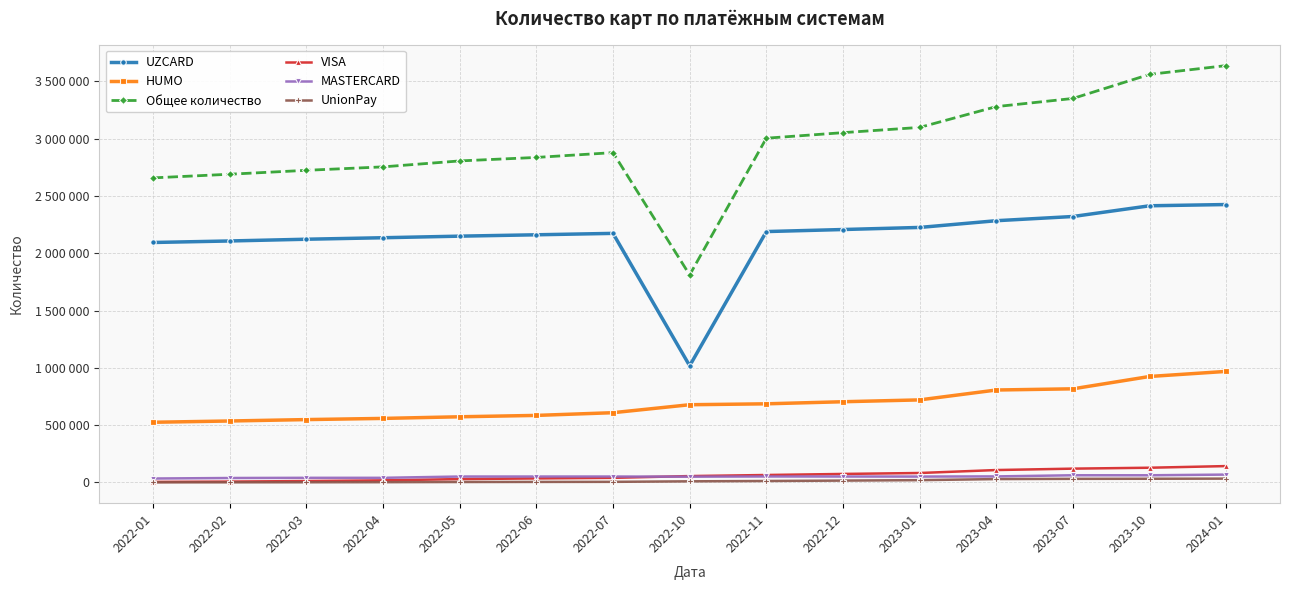

What are all the series names shown in the legend?

UZCARD, HUMO, Общее количество, VISA, MASTERCARD, UnionPay